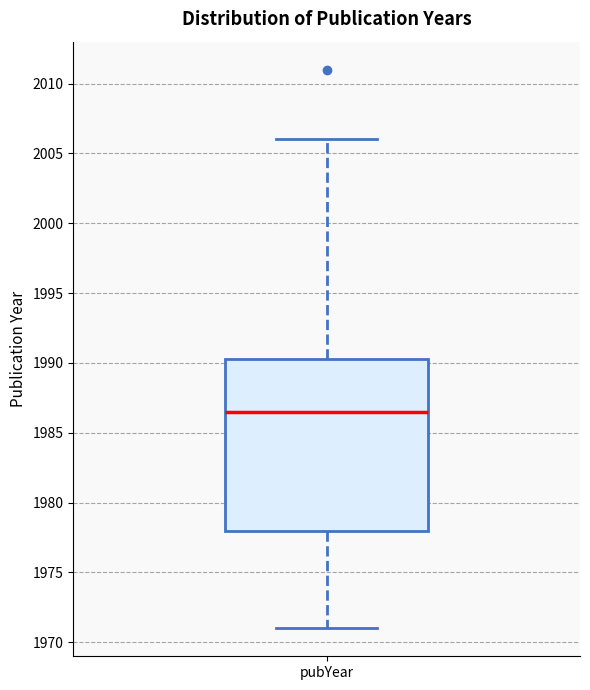

Where does the upper whisker of the box for pubYear end on the y-axis? The values are not printed on the chart, so give them approximately, as read against the axis.

2006.0